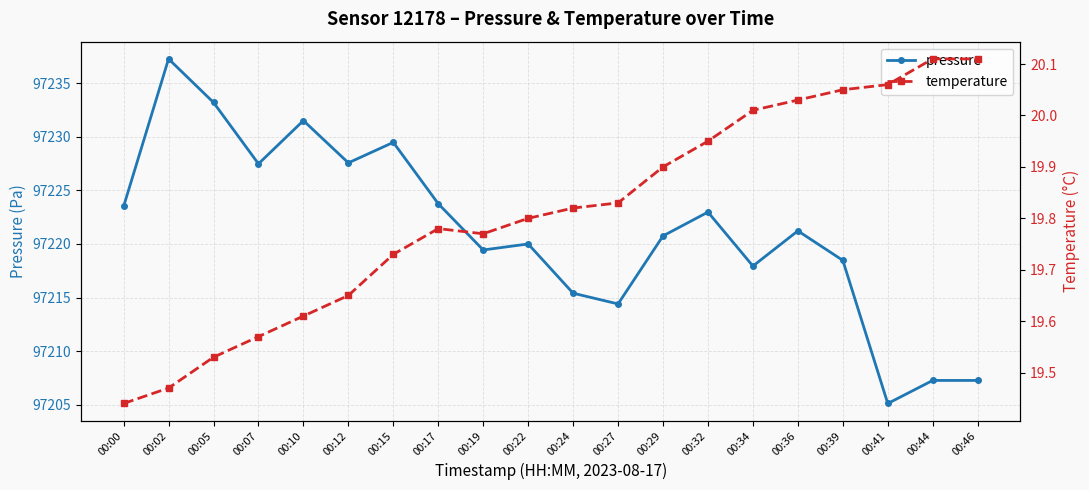

Reading left to right, what are all the values shown in this chart?

pressure: 97223.5	97237.2	97233.2	97227.5	97231.5	97227.6	97229.5	97223.8	97219.4	97220.0	97215.4	97214.4	97220.8	97223.0	97217.9	97221.2	97218.5	97205.1	97207.3	97207.3
temperature: 19.4	19.5	19.5	19.6	19.6	19.6	19.7	19.8	19.8	19.8	19.8	19.8	19.9	19.9	20.0	20.0	20.1	20.1	20.1	20.1